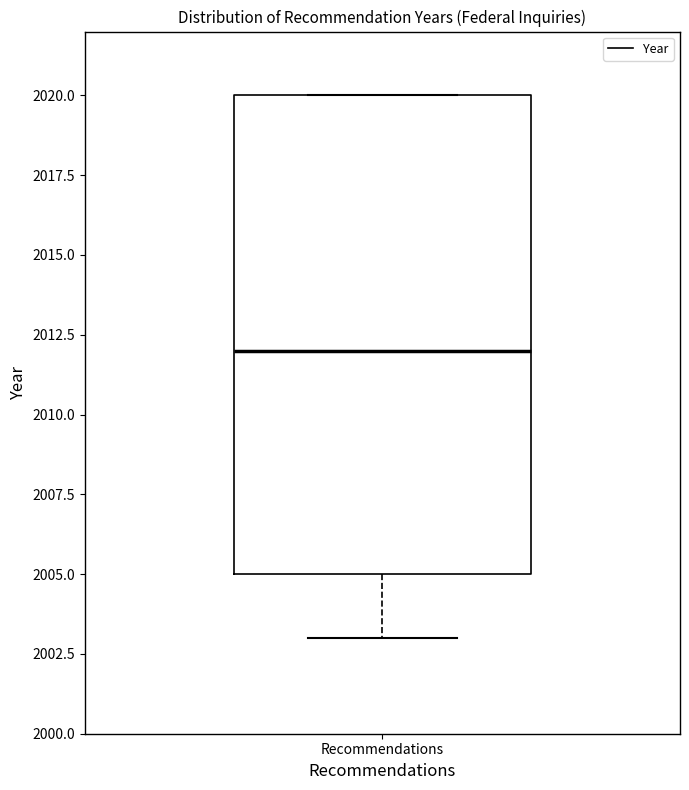

Read this box plot against the y-axis: the position of the median line, the range covered by the box, and the ends of both whiskers. The values are not printed on the chart, so give them approximately, as read against the axis.

median 2012, box 2005 to 2020, whiskers 2003 to 2020